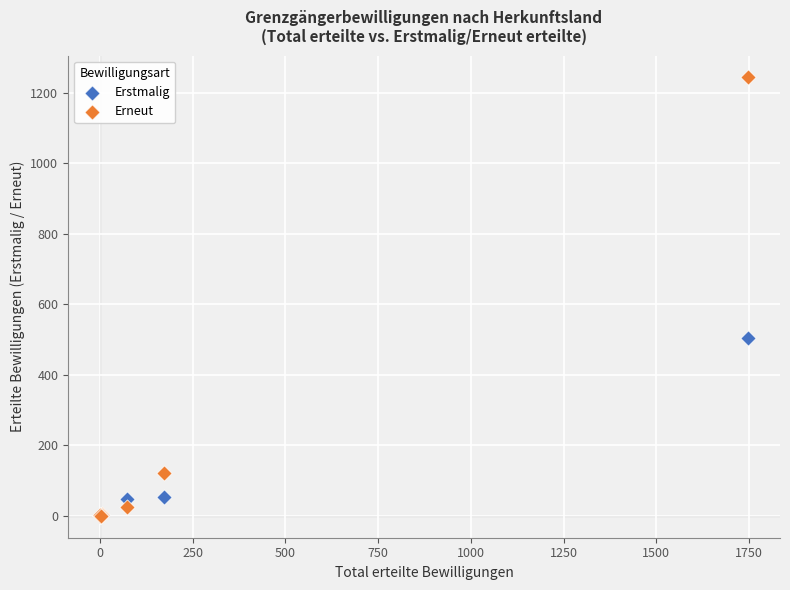

In the Erneut series, what Y value is closest to 621?

120